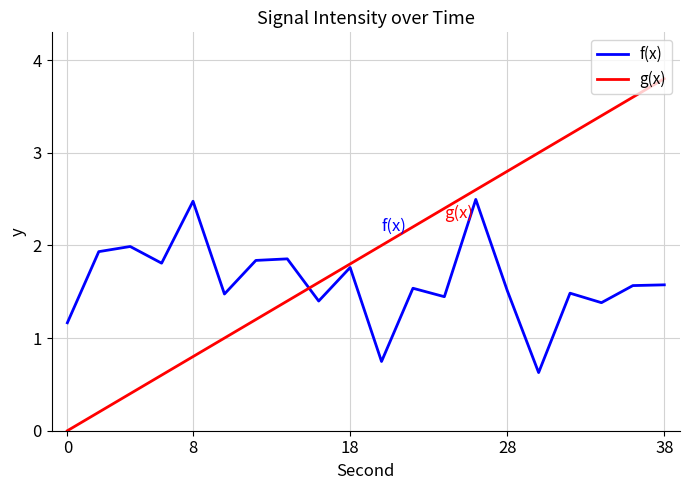

True or false: f(x) has more than 1 interior local peaks.

True